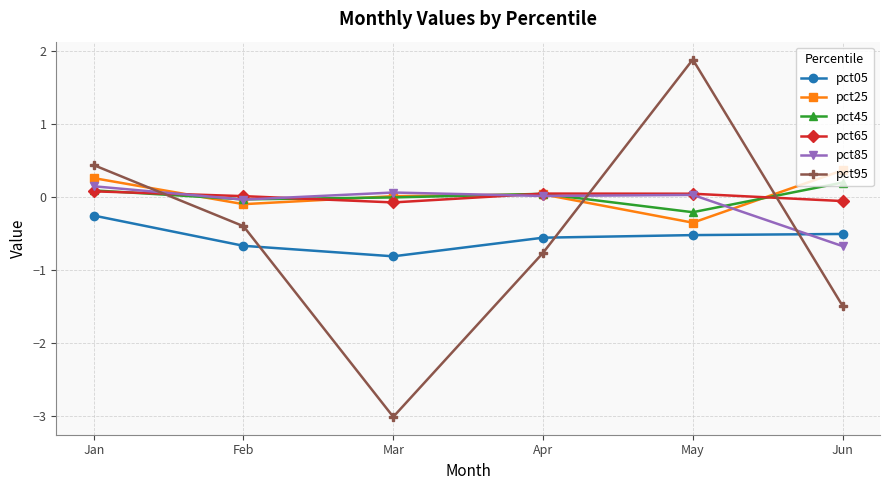

True or false: pct85 has more than 0 points higher than both neighbors.

True